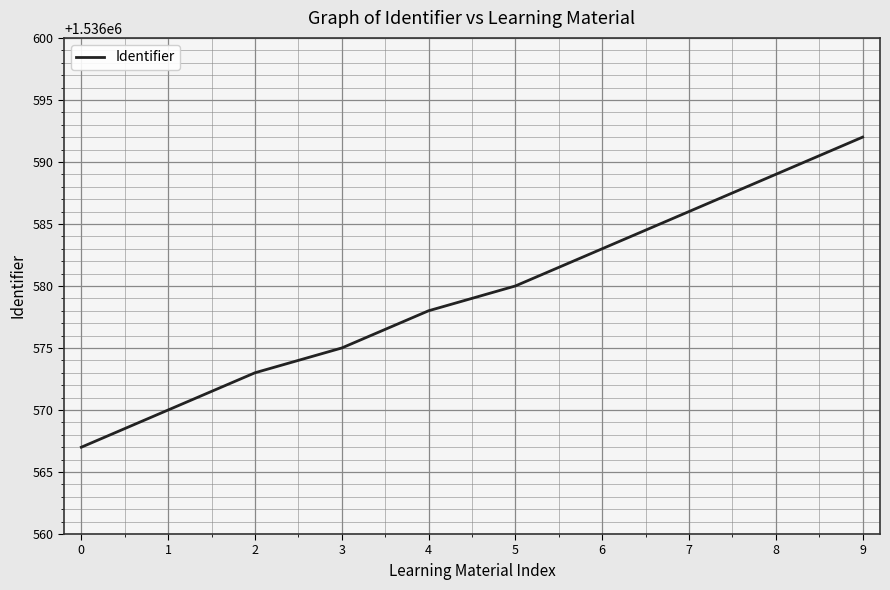

What is the ratio of the value at 8 to the value at 2?

1.0